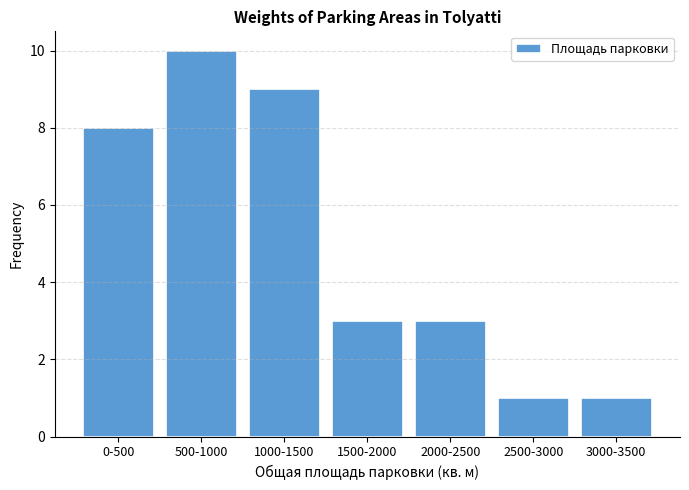

Reading left to right, list all the values displayed in this chart.

8	10	9	3	3	1	1